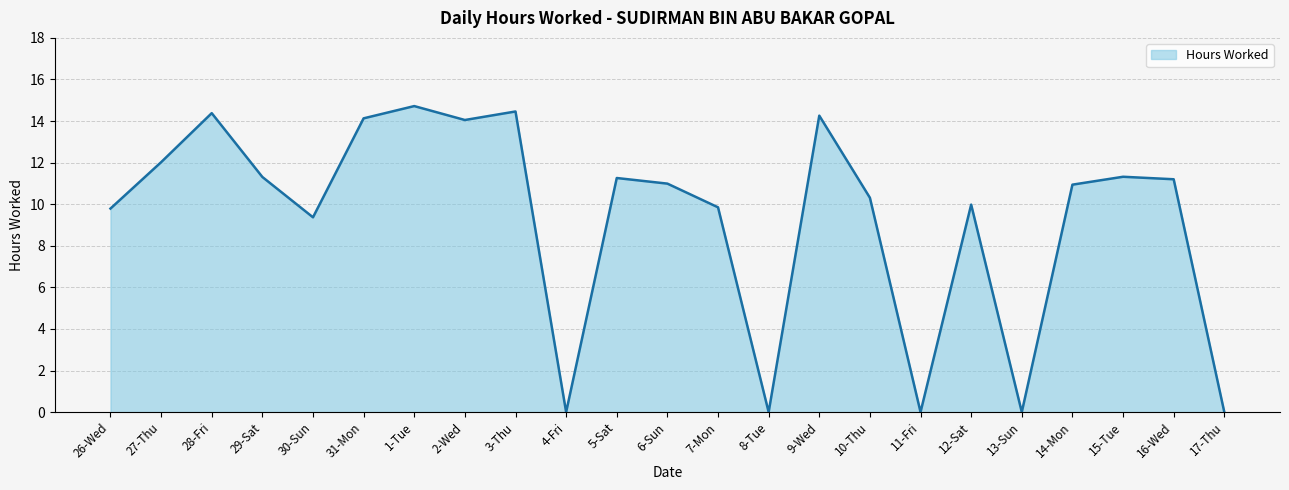

At which label is the value closest to 7?

30-Sun